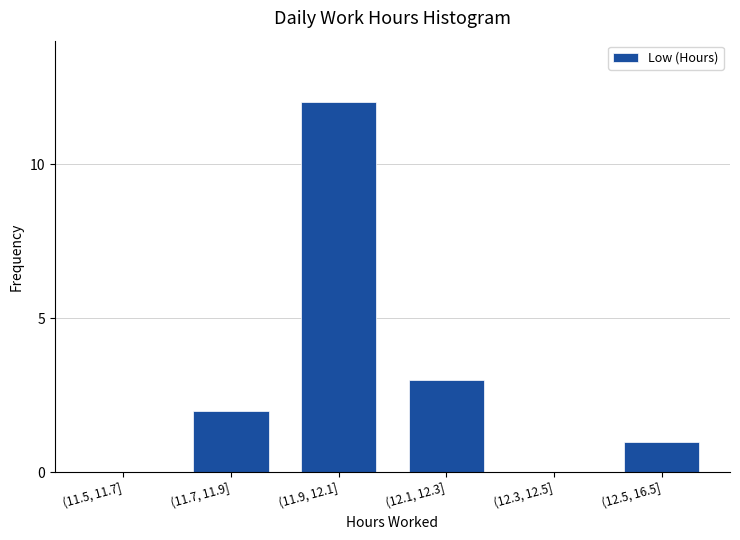

Reading right to left, list all the values displayed in this chart.

(12.5, 16.5]=1	(12.3, 12.5]=0	(12.1, 12.3]=3	(11.9, 12.1]=12	(11.7, 11.9]=2	(11.5, 11.7]=0